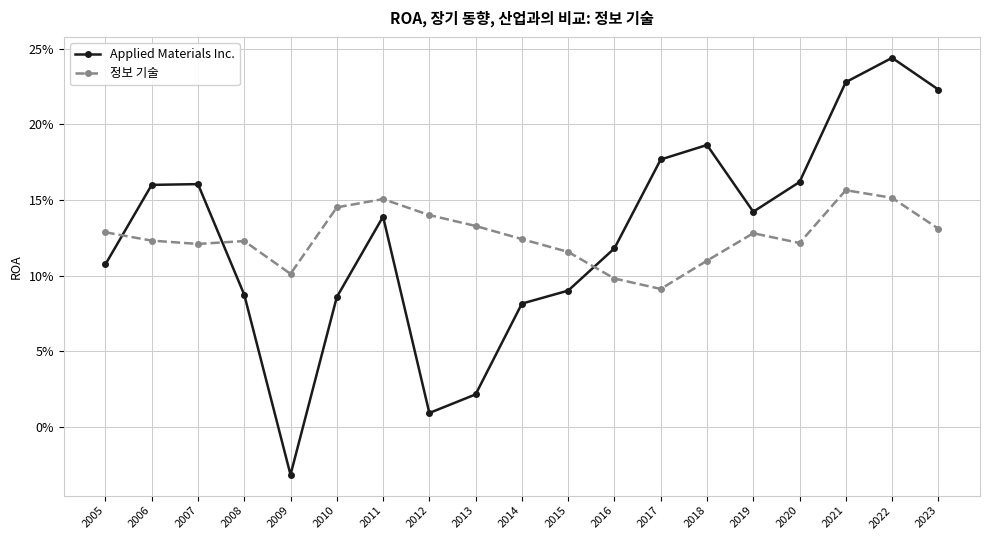

How many times do 정보 기술 and Applied Materials Inc. cross each other?

3